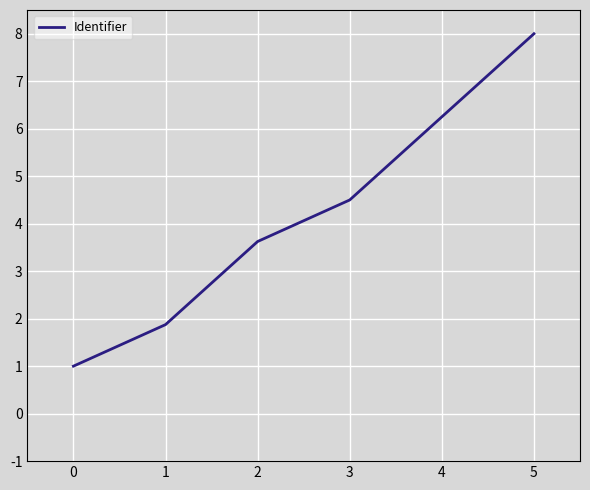

Rank the categories by value from highest to lowest.

5, 4, 3, 2, 1, 0